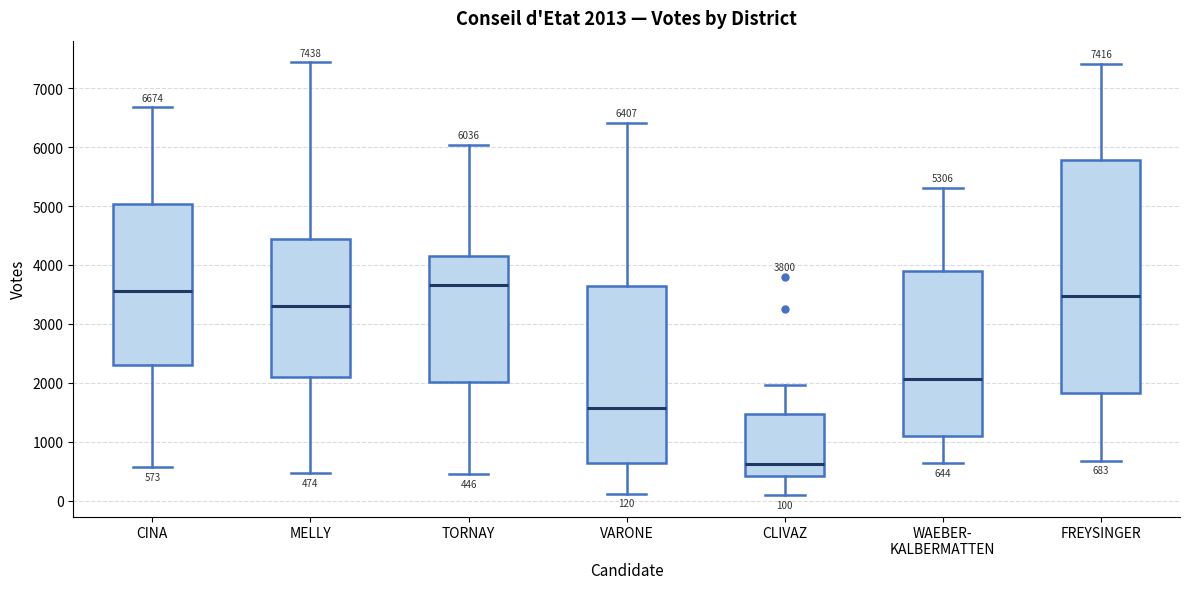

Which box has the highest median line?

TORNAY